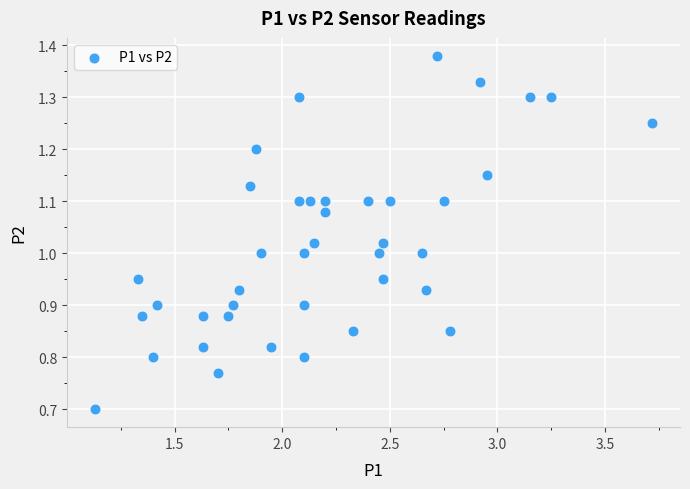

What is the range of X values (max minus min)?

2.6